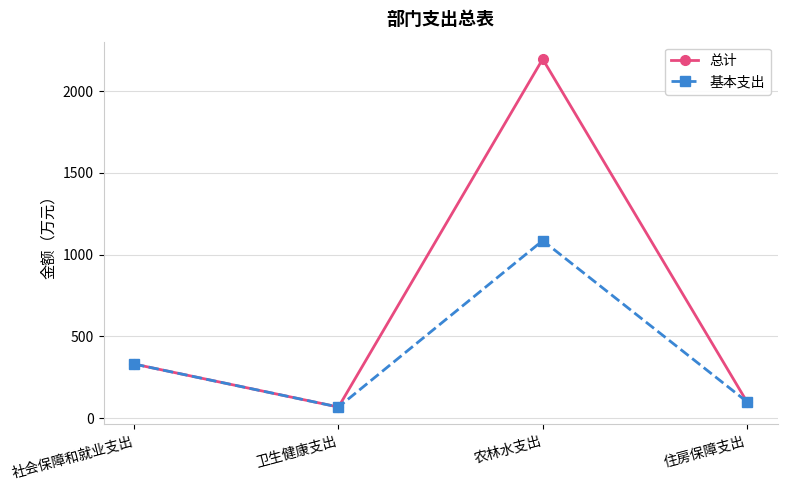

What is the minimum value for 总计?

68.1